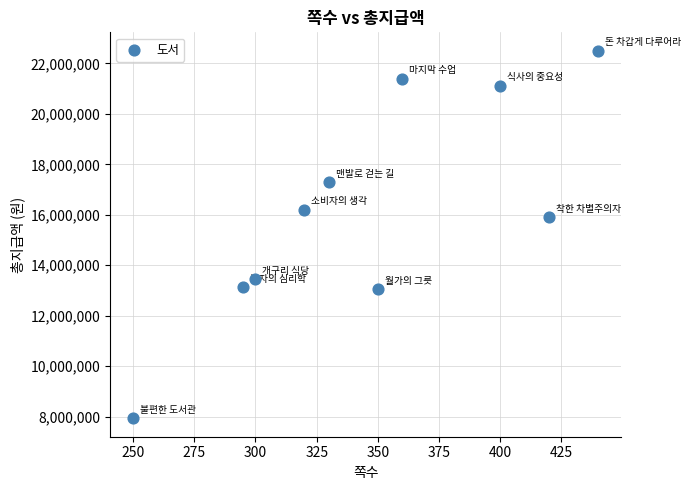

What is the average Y value?

16193600